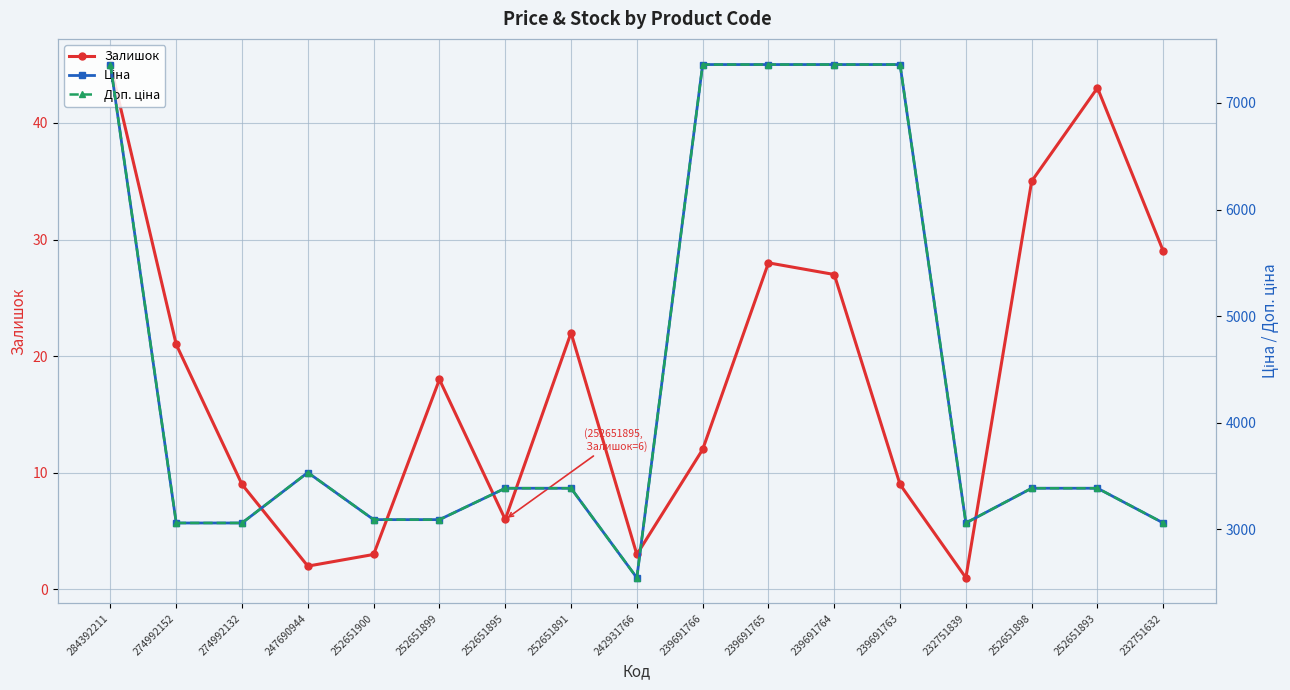

What is the approximate value of Залишок at 252651899?

18